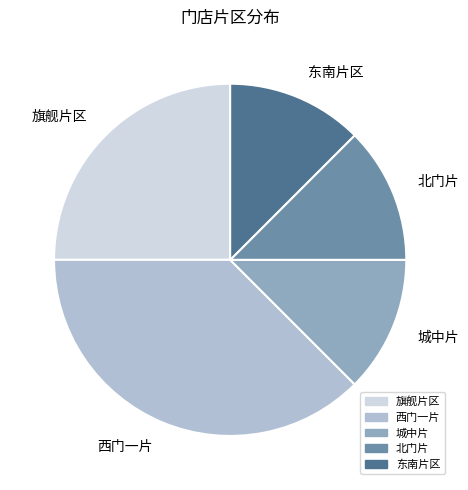

Count the number of slices in the pie.

5